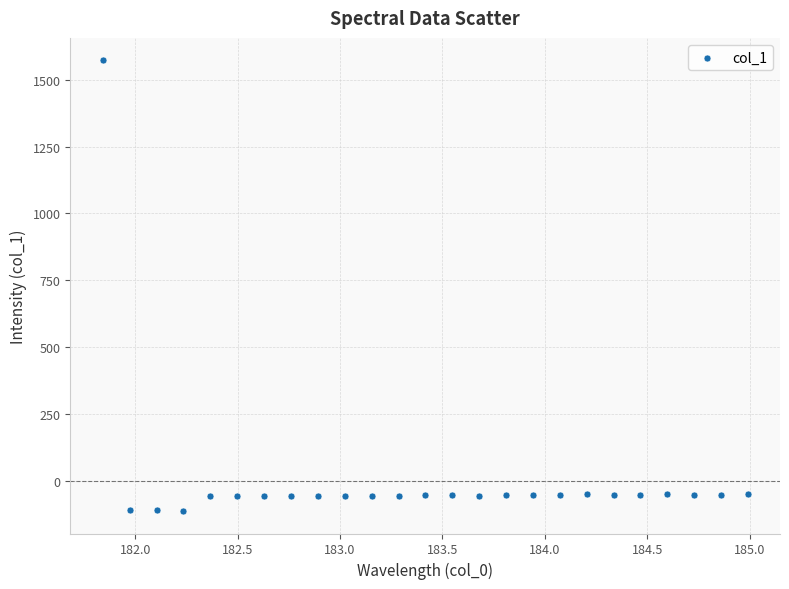

What is the range of X values (max minus min)?

3.1